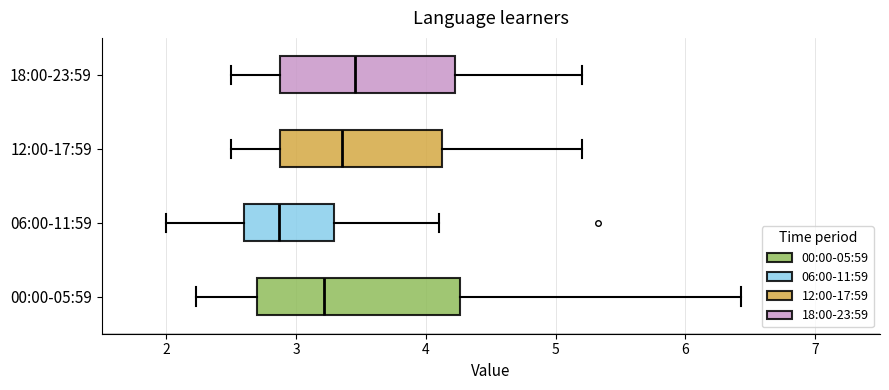

Reading bottom to top, transcribe this box plot: for each box, give where its median line is, the range the box spans, and where its two whiskers end, as read against the x-axis. The values are not printed on the chart, so give them approximately, as read against the axis.

00:00-05:59: median 3.2, box 2.7 to 4.3, whiskers 2.2 to 6.4
06:00-11:59: median 2.9, box 2.6 to 3.3, whiskers 2.0 to 4.1
12:00-17:59: median 3.4, box 2.9 to 4.1, whiskers 2.5 to 5.2
18:00-23:59: median 3.5, box 2.9 to 4.2, whiskers 2.5 to 5.2